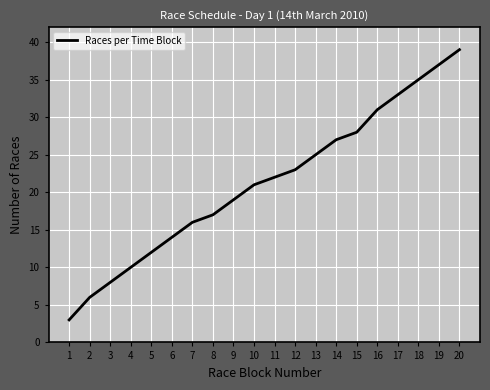

What is the minimum value shown in the chart?

3